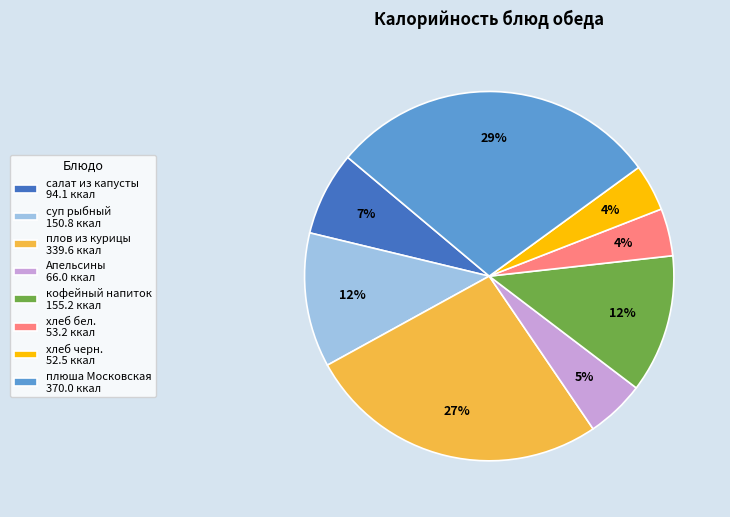

How many segments does this pie chart have?

8